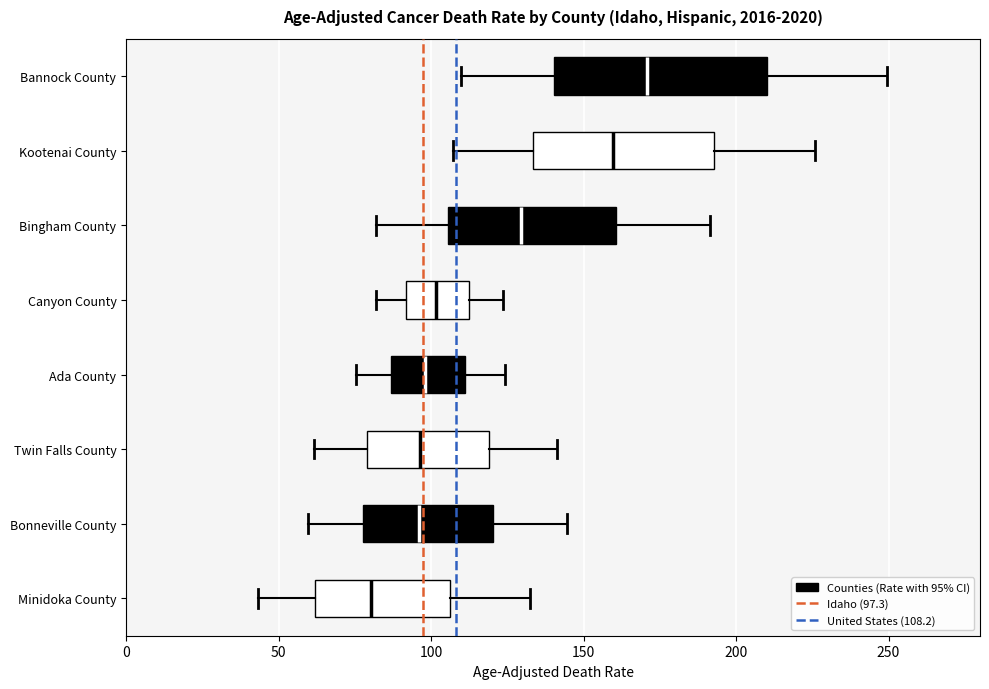

Comparing the boxes themselves (not the whiskers), which one is the widest?

Bannock County